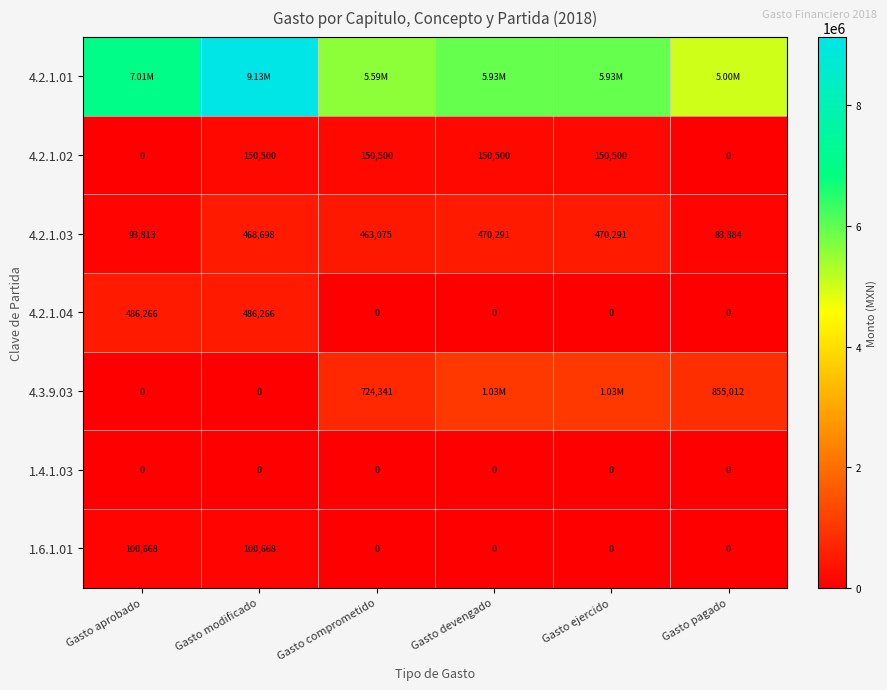

At how many categories does at least one series exceed 5595312?

4